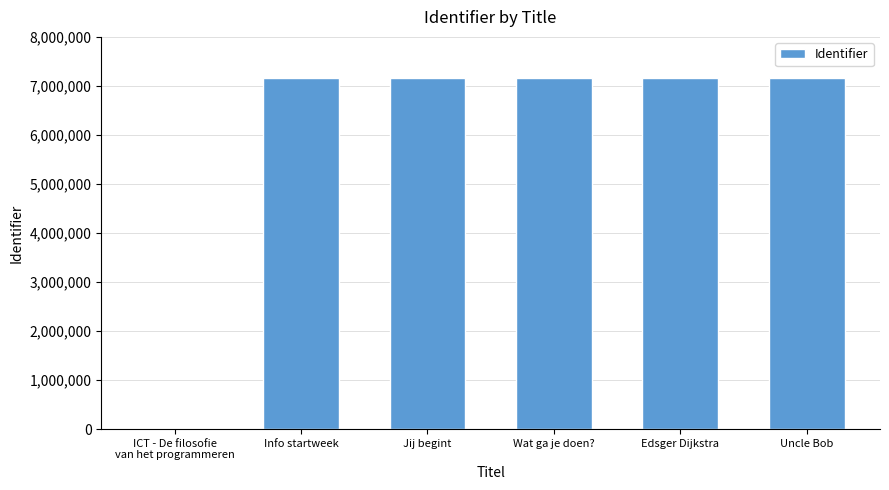

How many positive values are there?

5